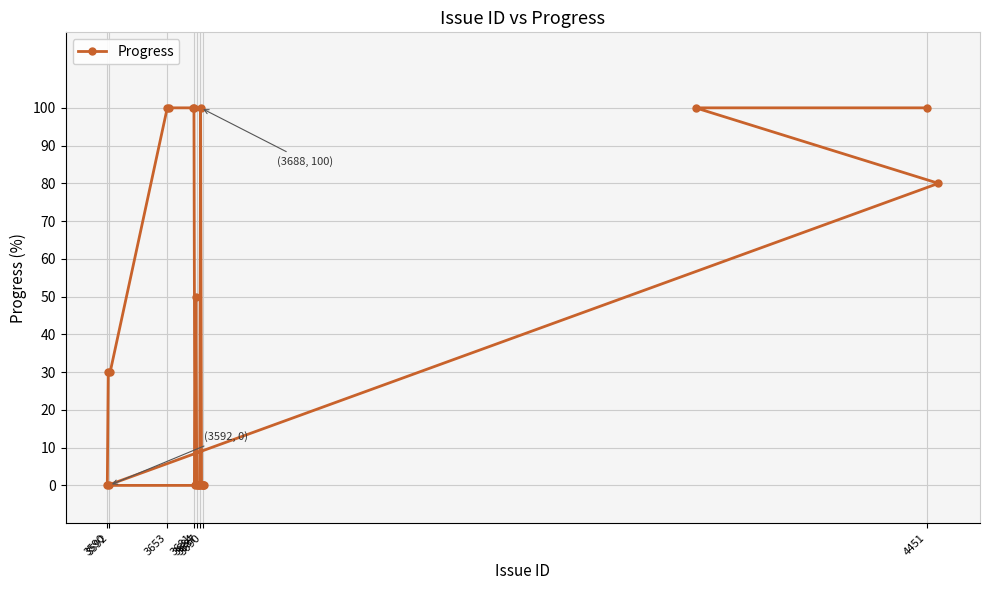

What is the sum of all values?

890